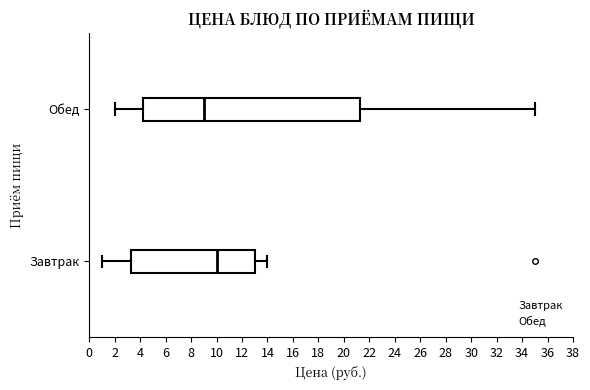

Where does the left whisker of the box for Завтрак end on the x-axis? The values are not printed on the chart, so give them approximately, as read against the axis.

1.0